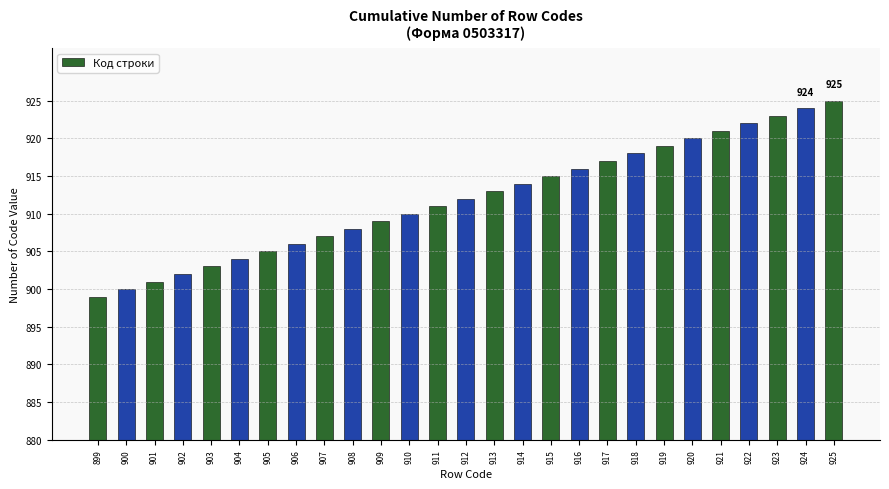

Reading left to right, what are all the values shown in this chart?

899=899	900=900	901=901	902=902	903=903	904=904	905=905	906=906	907=907	908=908	909=909	910=910	911=911	912=912	913=913	914=914	915=915	916=916	917=917	918=918	919=919	920=920	921=921	922=922	923=923	924=924	925=925